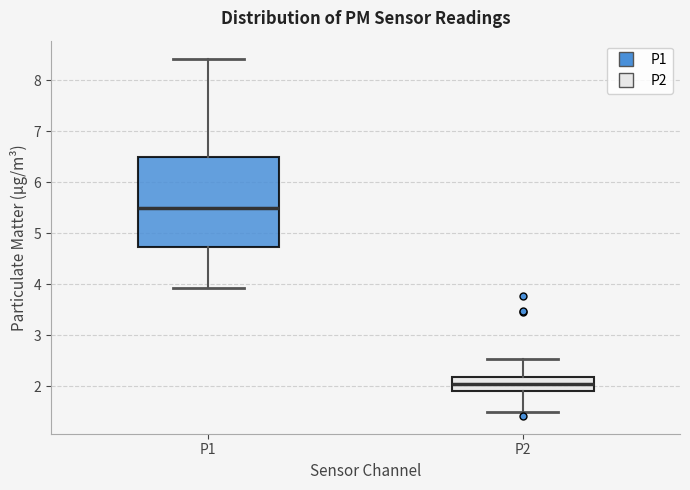

Reading left to right, read every box against the y-axis: the position of its median line, the range the box covers, and the ends of its whiskers. The values are not printed on the chart, so give them approximately, as read against the axis.

P1: median 5.5, box 4.7 to 6.5, whiskers 3.9 to 8.4
P2: median 2.0, box 1.9 to 2.2, whiskers 1.5 to 2.5